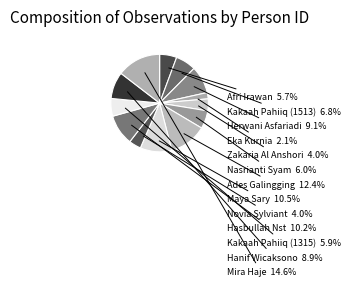

Which has a higher value, Kakaah Pahiiq (1315) or Herwani Asfariadi?

Herwani Asfariadi